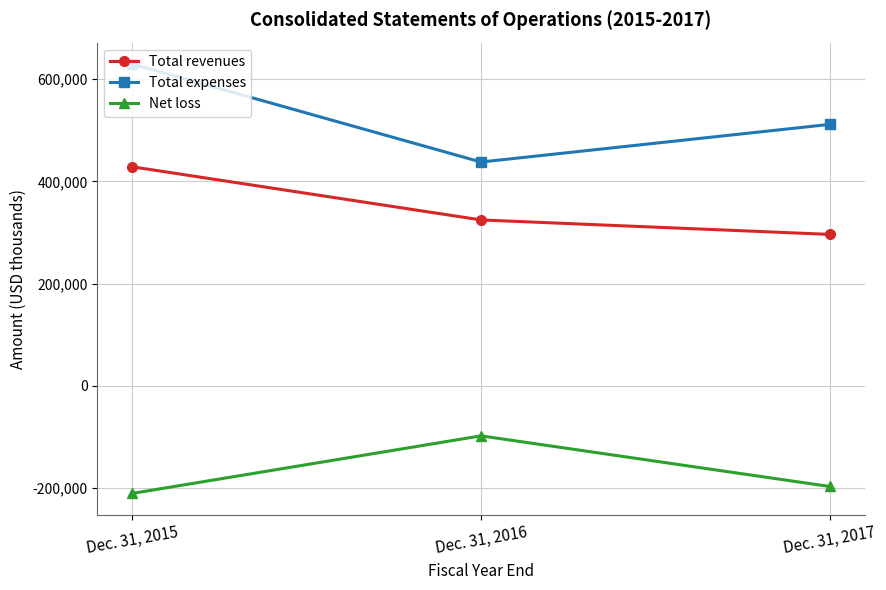

What is the sum of the Total revenues values at Dec. 31, 2015 and Dec. 31, 2017?

725079